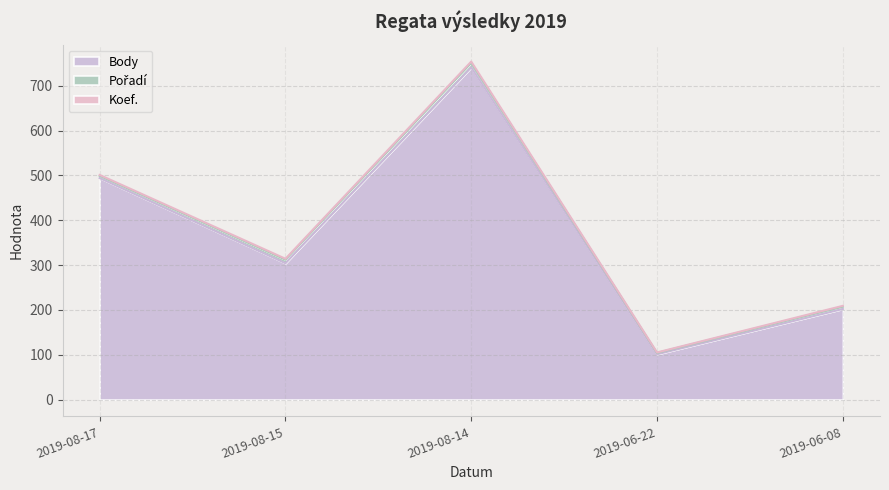

What is the difference between the highest and lowest values at 2019-06-22?

100